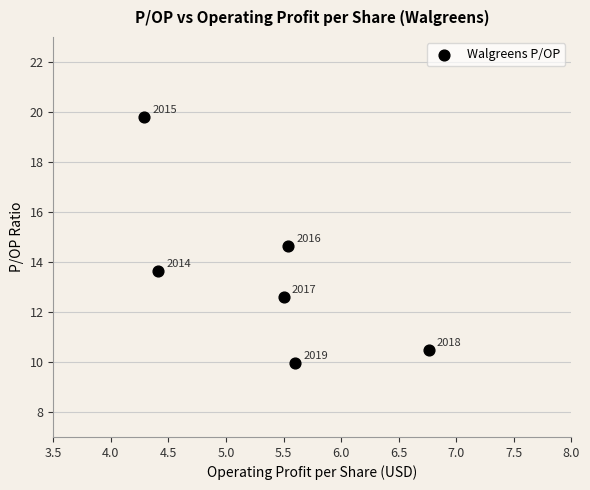

What Y value in the scatter plot is closest to 14?

13.6